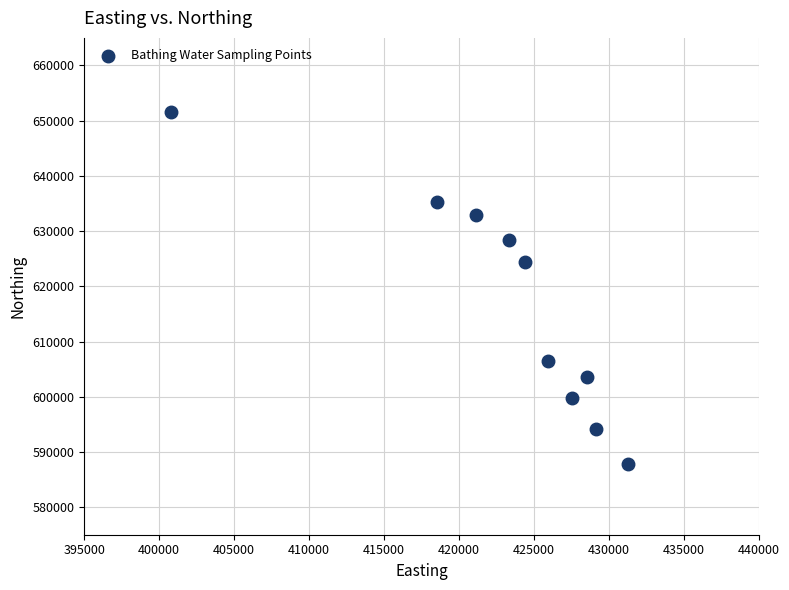

What Y value in the scatter plot is closest to 619700?

624450